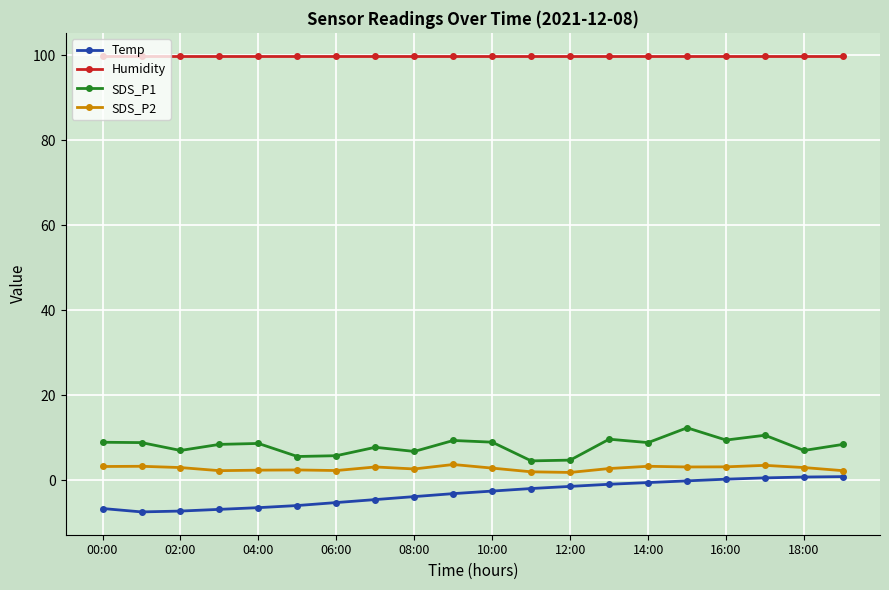

What is the minimum value shown in the chart?

-7.4